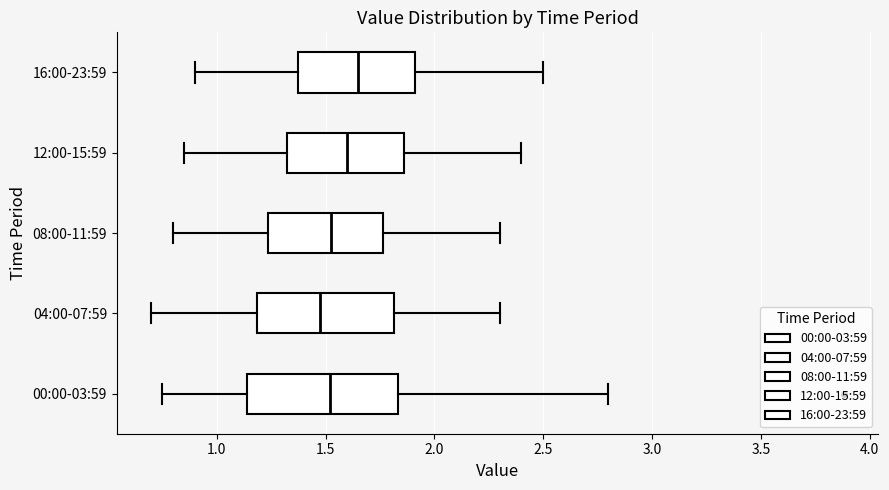

Reading bottom to top, transcribe this box plot: for each box, give where its median line is, the range the box spans, and where its two whiskers end, as read against the x-axis. The values are not printed on the chart, so give them approximately, as read against the axis.

00:00-03:59: median 1.50, box 1.15 to 1.85, whiskers 0.75 to 2.80
04:00-07:59: median 1.50, box 1.20 to 1.80, whiskers 0.70 to 2.30
08:00-11:59: median 1.55, box 1.25 to 1.75, whiskers 0.80 to 2.30
12:00-15:59: median 1.60, box 1.35 to 1.85, whiskers 0.85 to 2.40
16:00-23:59: median 1.65, box 1.40 to 1.90, whiskers 0.90 to 2.50